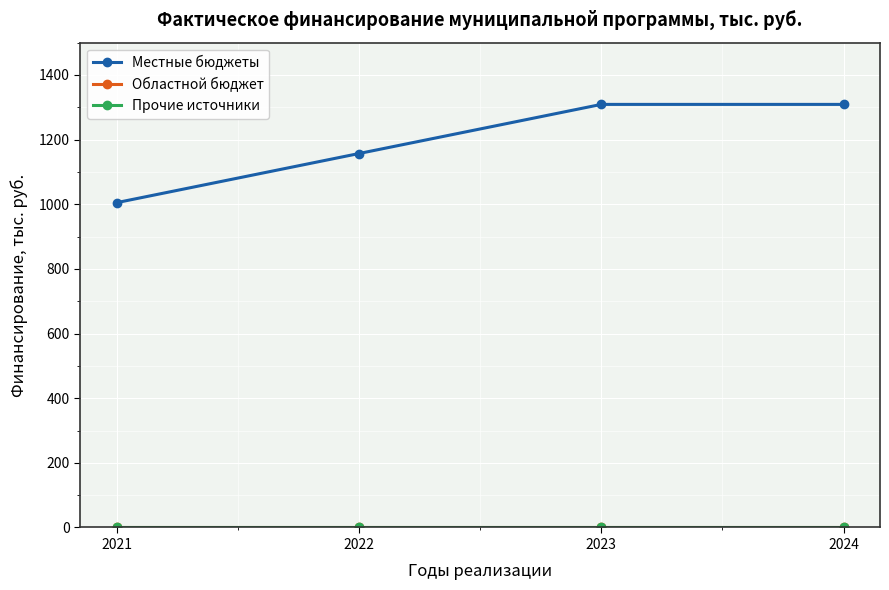

List the labels in order of Местные бюджеты value, smallest first.

2021, 2022, 2023, 2024